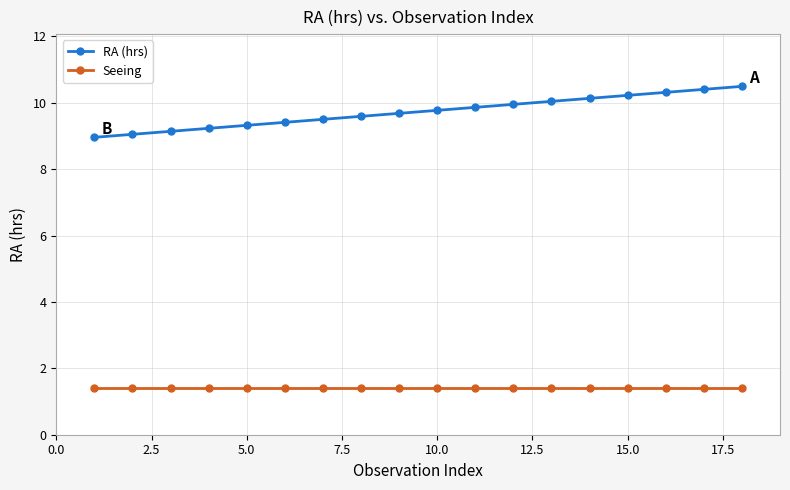

True or false: RA (hrs) and Seeing intersect in this chart.

False